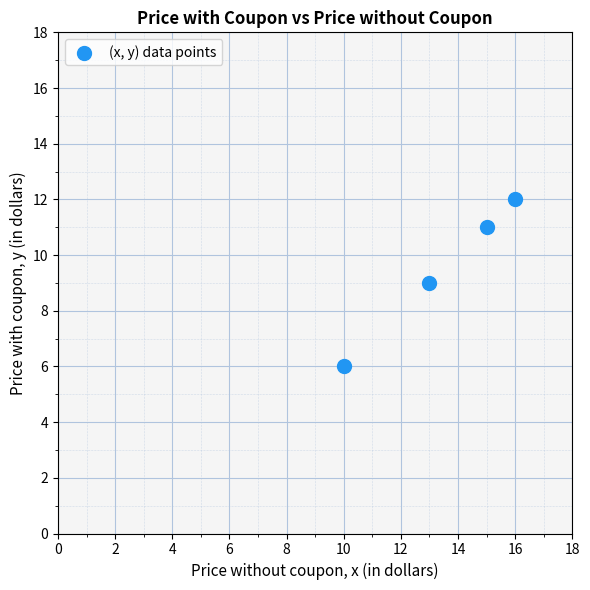

What is the average Y value?

10